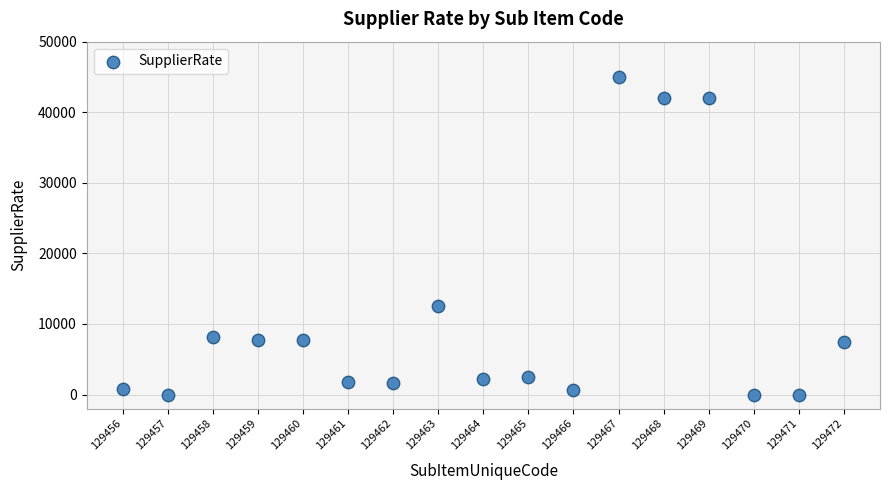

What is the range of X values (max minus min)?

16